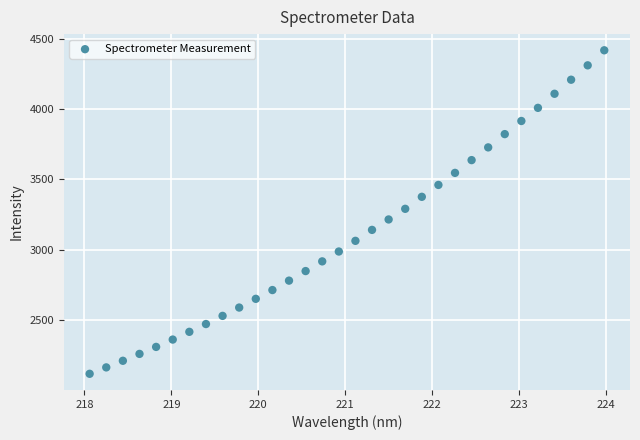

What is the range of Y values (max minus min)?

2301.5